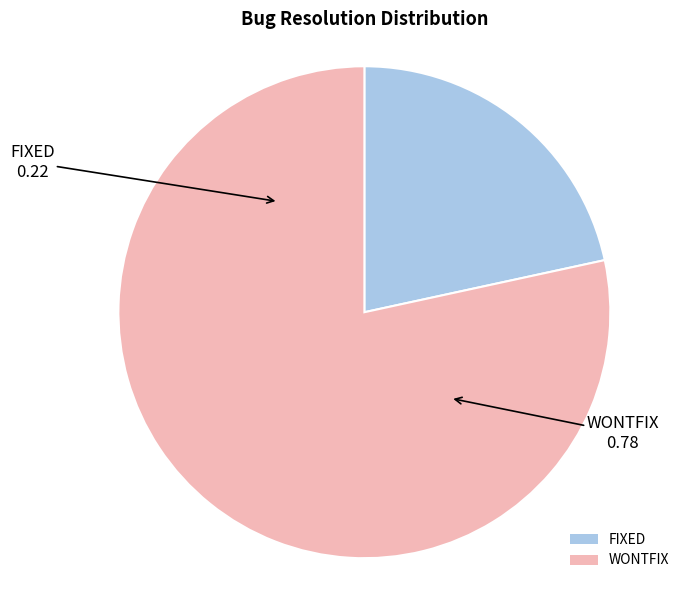

Count the number of slices in the pie.

2